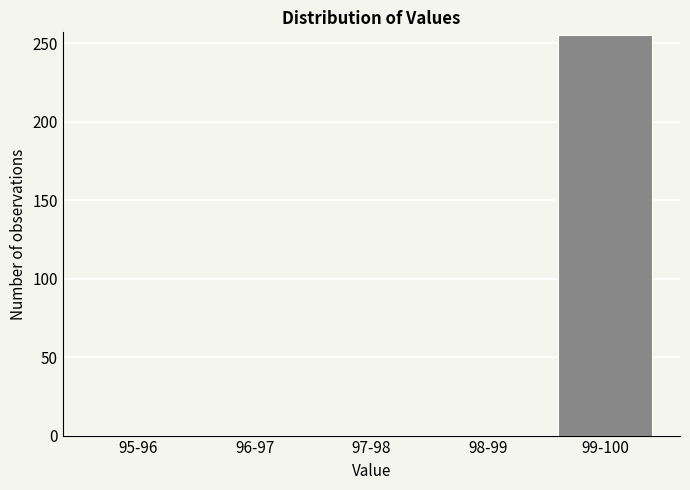

Reading left to right, transcribe all the data shown in this chart.

95-96=0	96-97=0	97-98=0	98-99=0	99-100=255